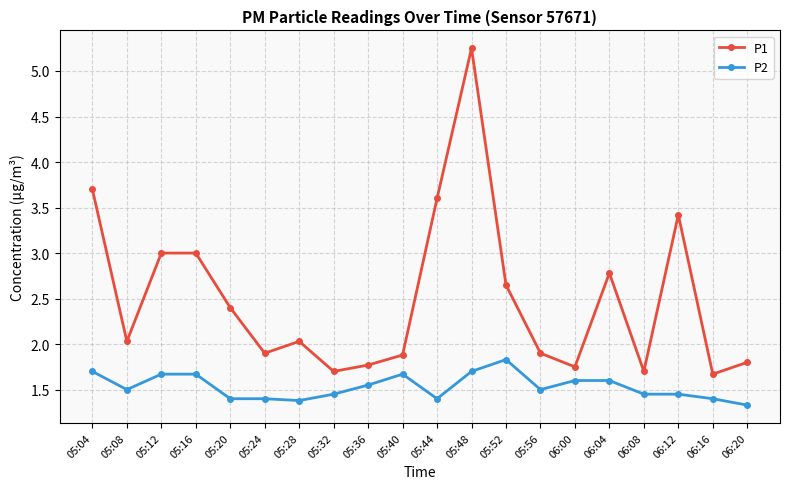

True or false: P2 has more than 0 interior local peaks.

True